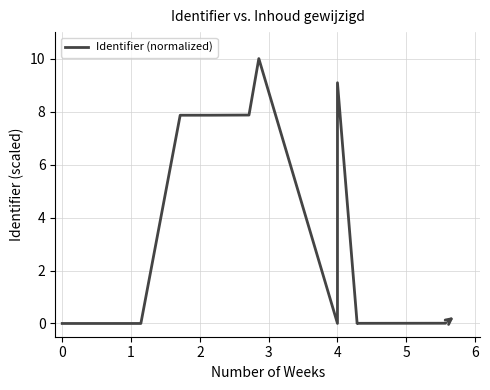

What is the sum of all values?

42.7